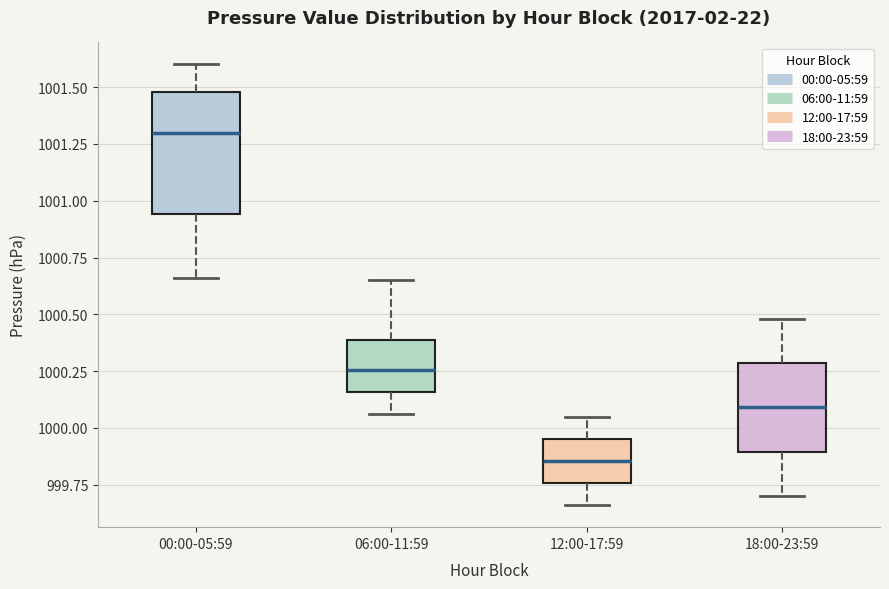

Which box is the tallest, from its lower edge to its upper edge?

00:00-05:59